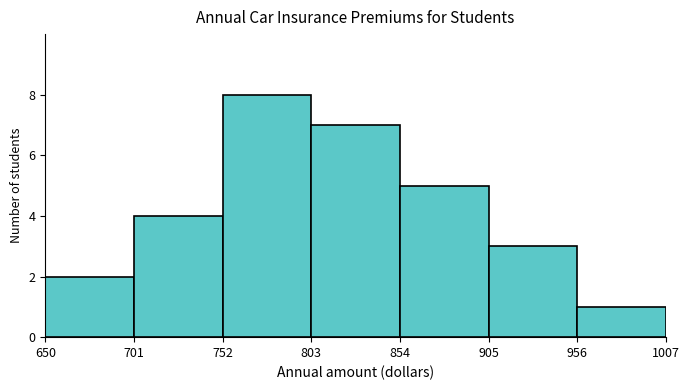

Reading left to right, list every bar in this chart as the range it spans on the x-axis followed by its height. The values are not printed on the chart, so give them approximately, as read against the axis.

650 to 701: 2
701 to 752: 4
752 to 803: 8
803 to 854: 7
854 to 905: 5
905 to 956: 3
956 to 1007: 1